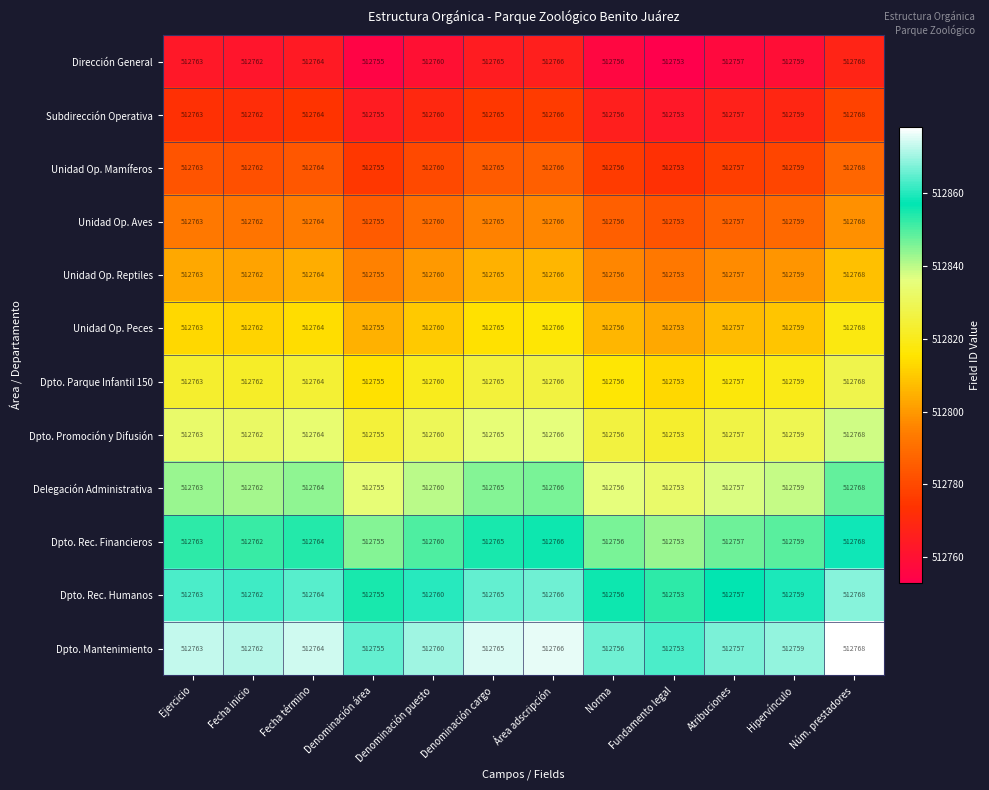

What is the smallest value displayed?

512753